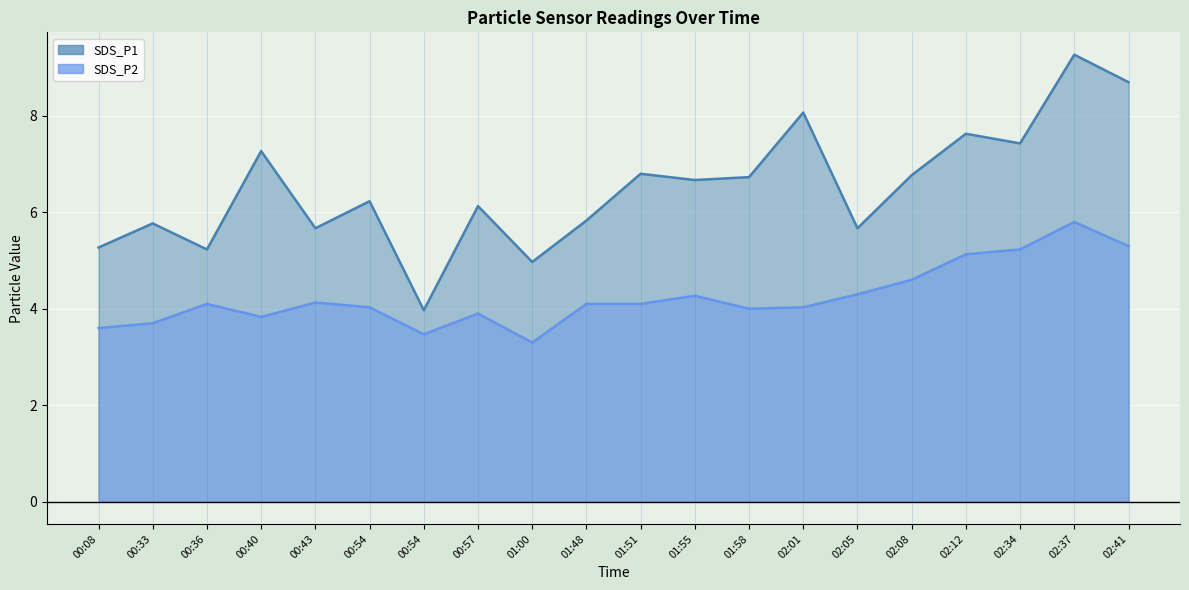

Where is SDS_P2 nearest to the value 4?

01:58